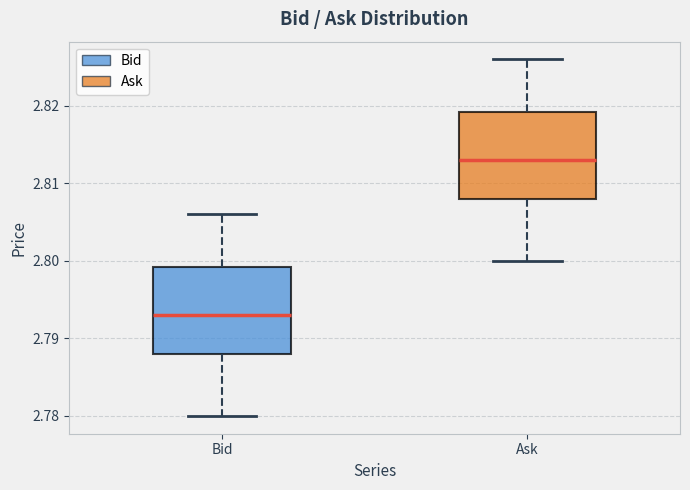

Where does the median line of the box for Bid sit on the y-axis? The values are not printed on the chart, so give them approximately, as read against the axis.

2.793